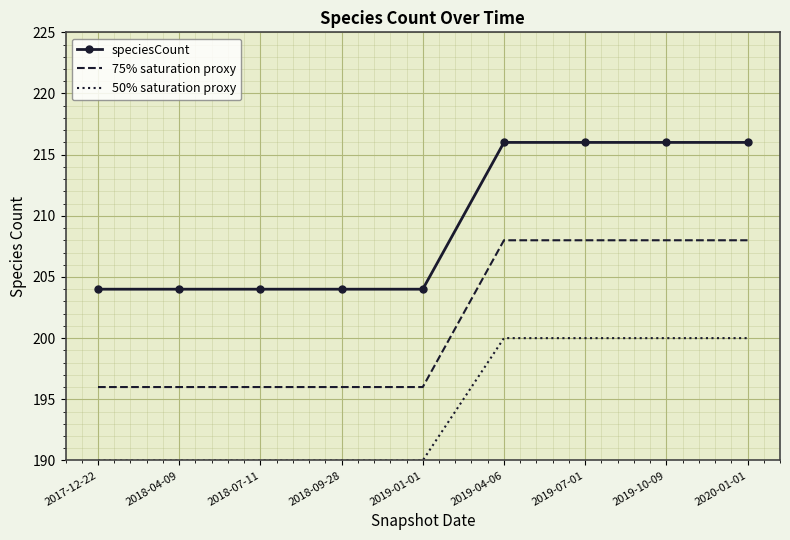

True or false: speciesCount and 75% saturation proxy cross at least once.

False